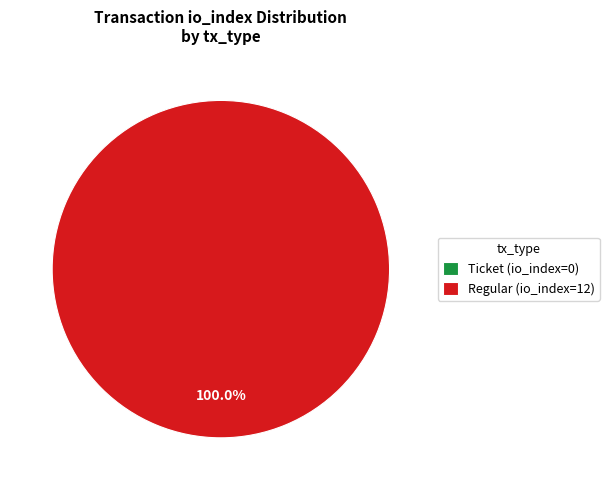

Which slice is the smallest?

Ticket (io_index=0)